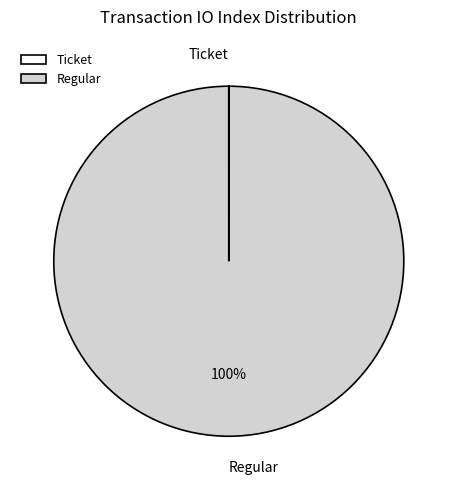

Is it true that Regular is 100% of the pie?

True